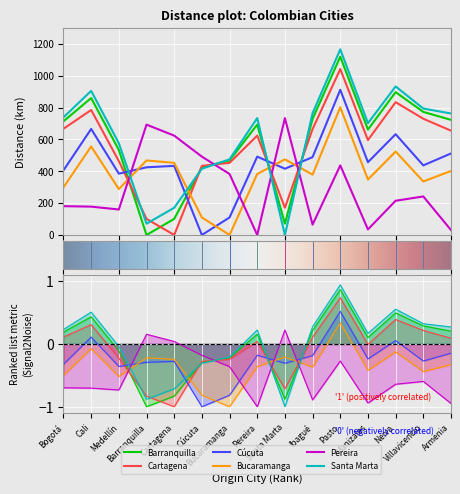

The value of Pereira at Neiva is 378.1. True or false?

False